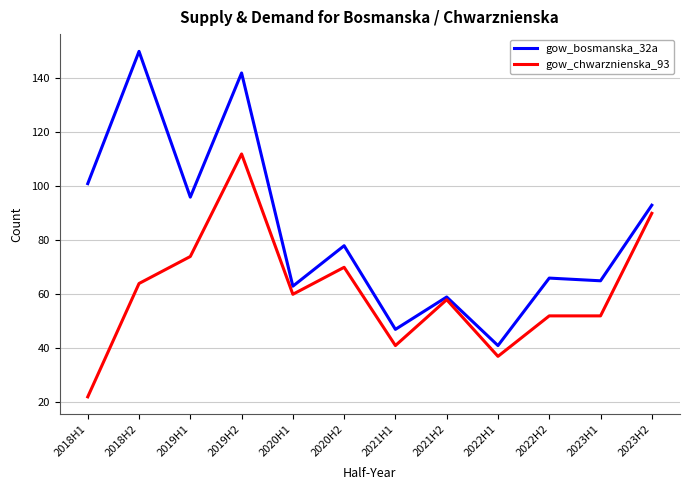

Which label corresponds to the smallest value in the chart?

2018H1